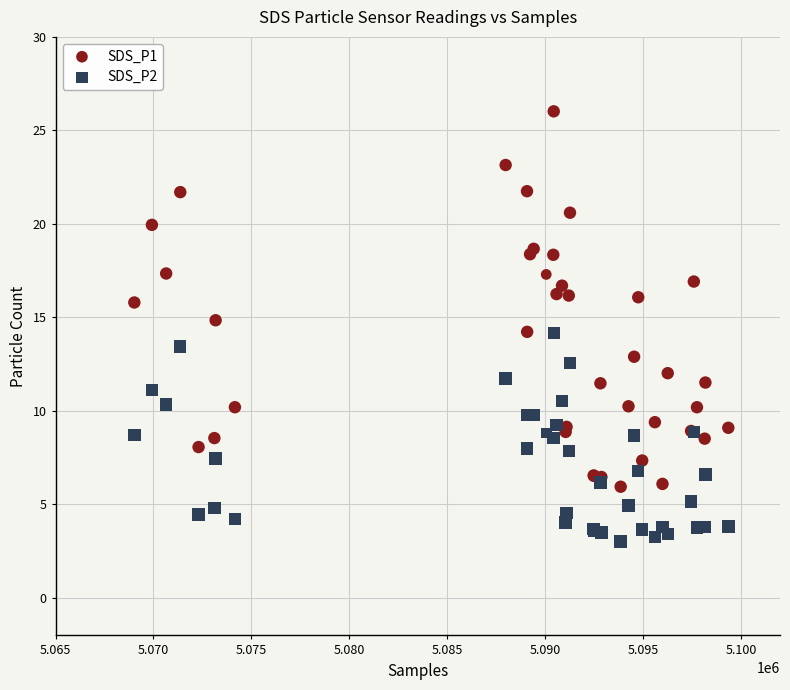

Which series contains the lowest Y value?

SDS_P2